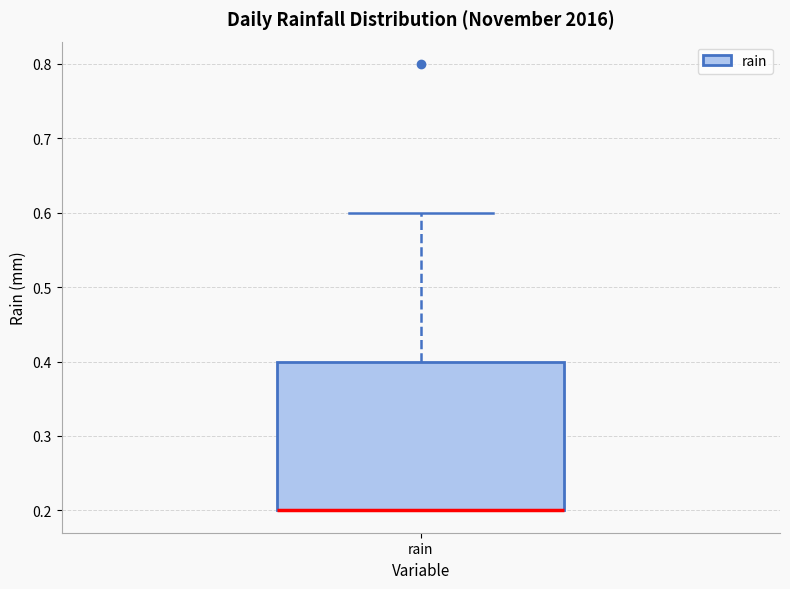

Read this box plot against the y-axis: the position of the median line, the range covered by the box, and the ends of both whiskers. The values are not printed on the chart, so give them approximately, as read against the axis.

median 0.2 (drawn on the box's lower edge), box 0.2 to 0.4, whiskers 0.2 to 0.6